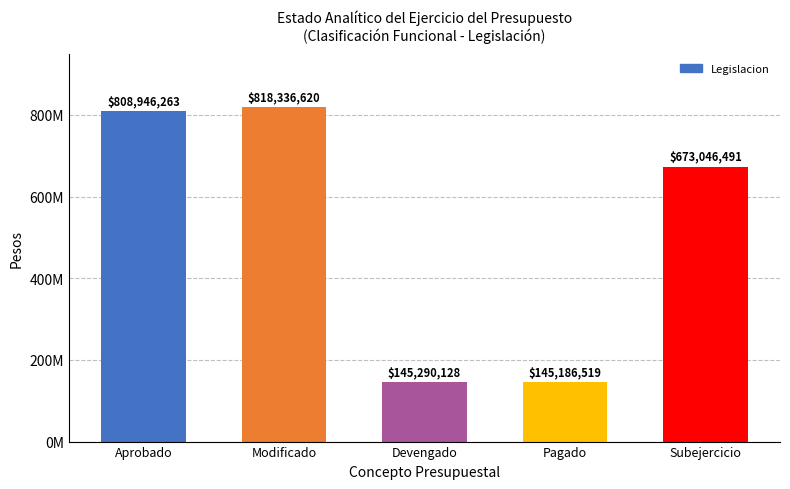

What is the difference between the values at Subejercicio and Modificado?

145290128.3